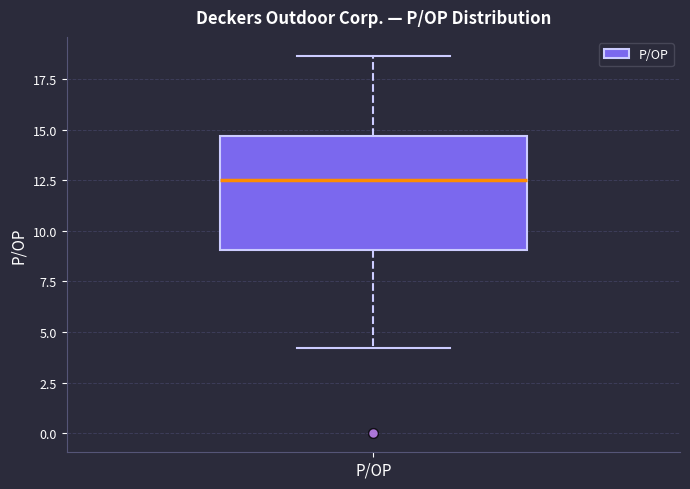

Transcribe this box plot: give where the median line is, the range the box spans, and where the two whiskers end, as read against the y-axis. The values are not printed on the chart, so give them approximately, as read against the axis.

median 12.5, box 9.0 to 14.5, whiskers 4.0 to 18.5